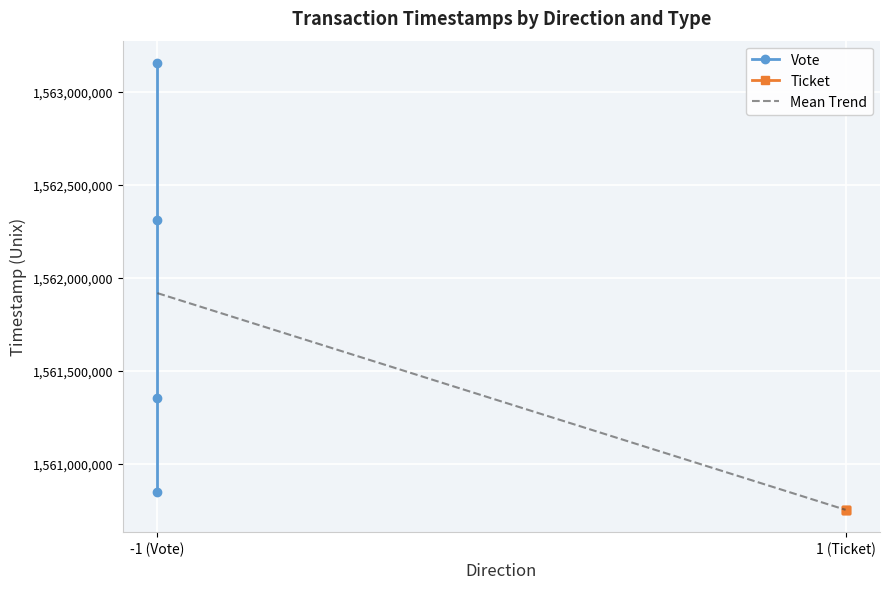

Is it true that the value at -1 (Vote) is 1062751250?

False